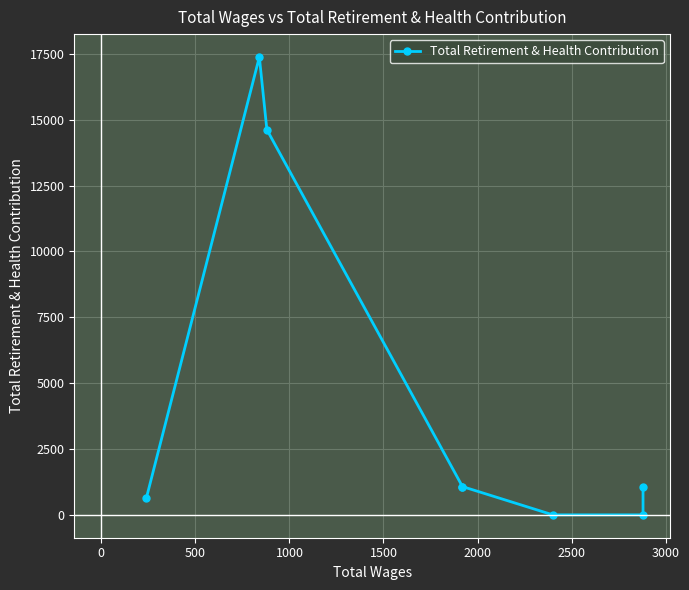

True or false: the data has more than 2 interior local peaks.

False